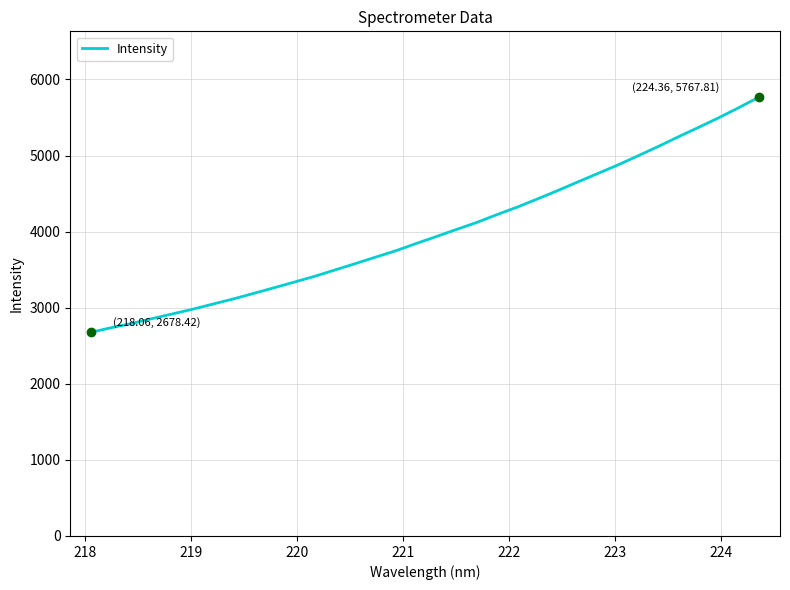

What is the maximum value shown in the chart?

5767.8